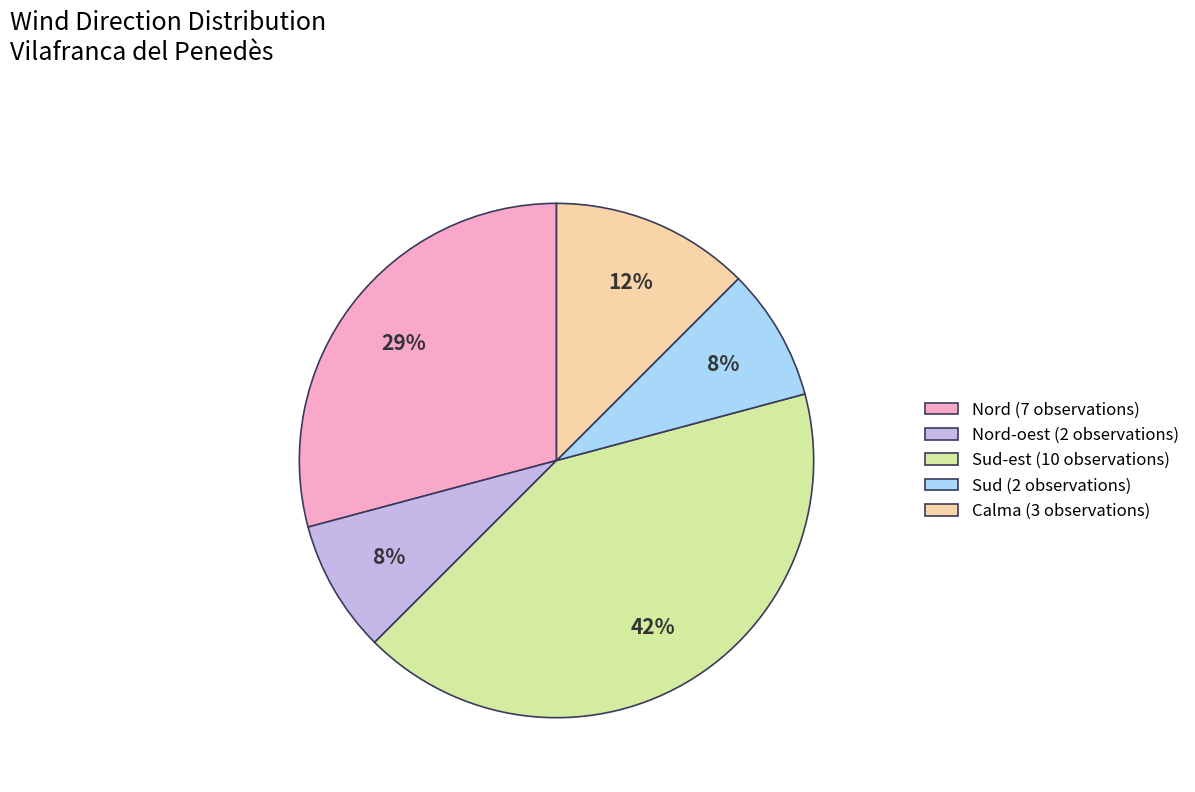

Which slice is the largest?

Sud-est (10 observations)